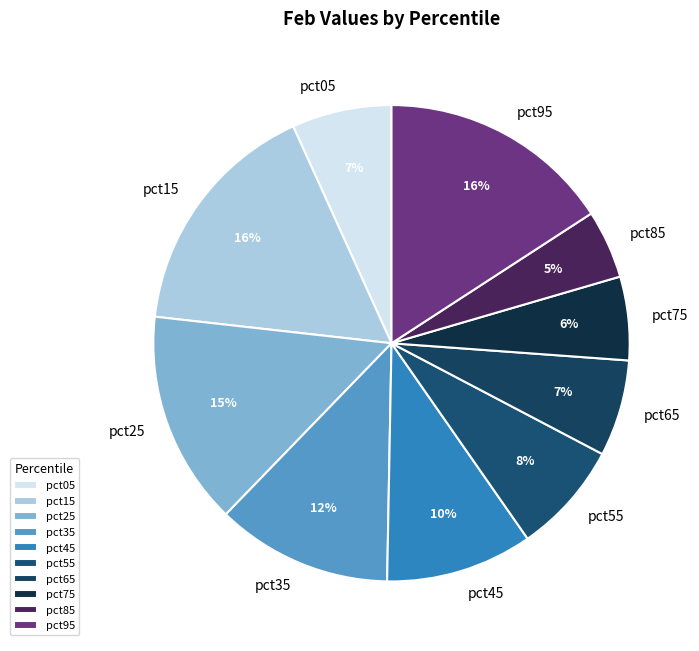

To the nearest percent, what is the difference between the pct75 and pct85 slice percentages?

1%